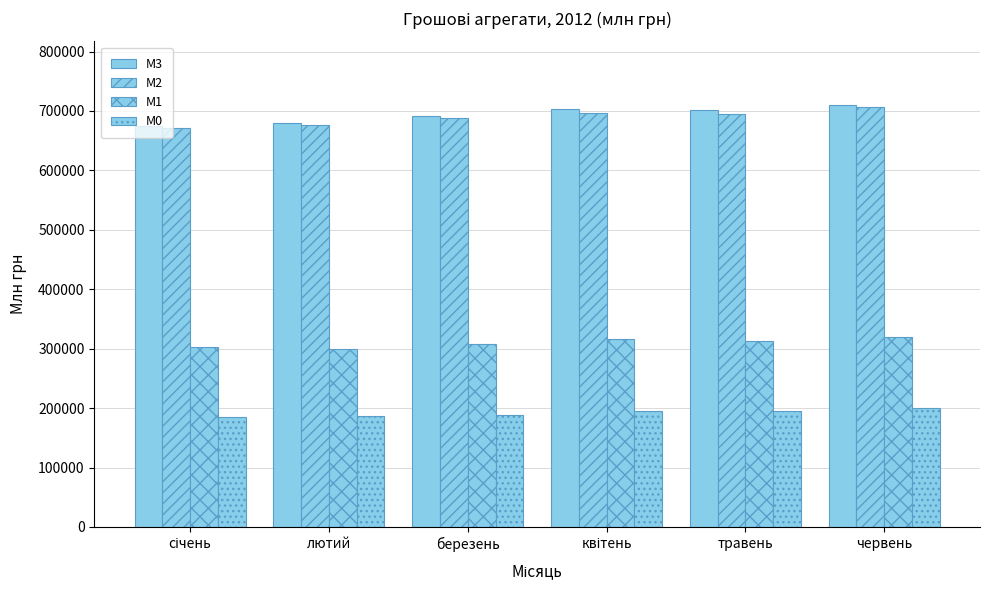

Does the chart contain any negative values?

No